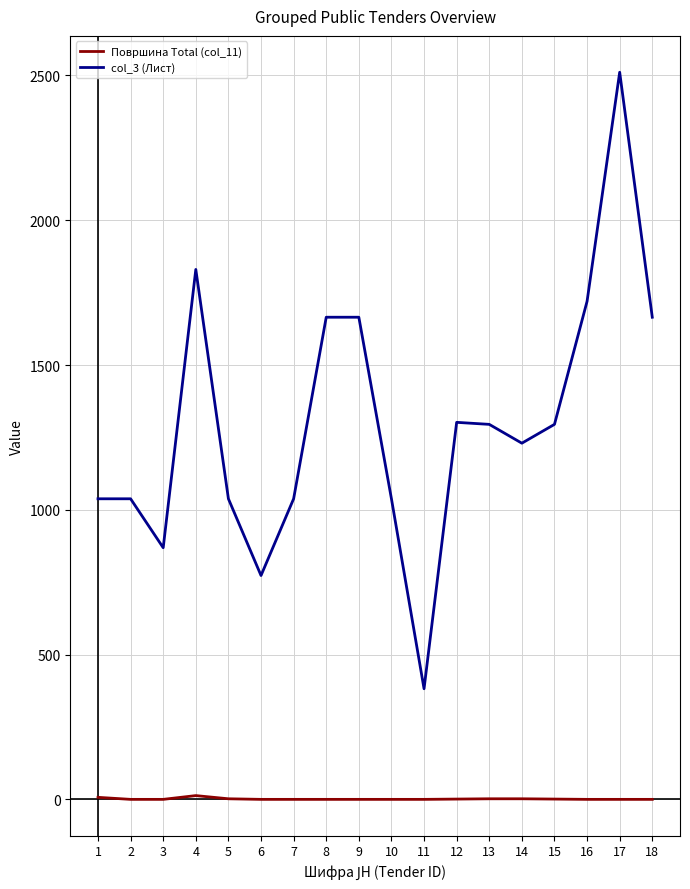

At which category is the sum across all series the highest?

17